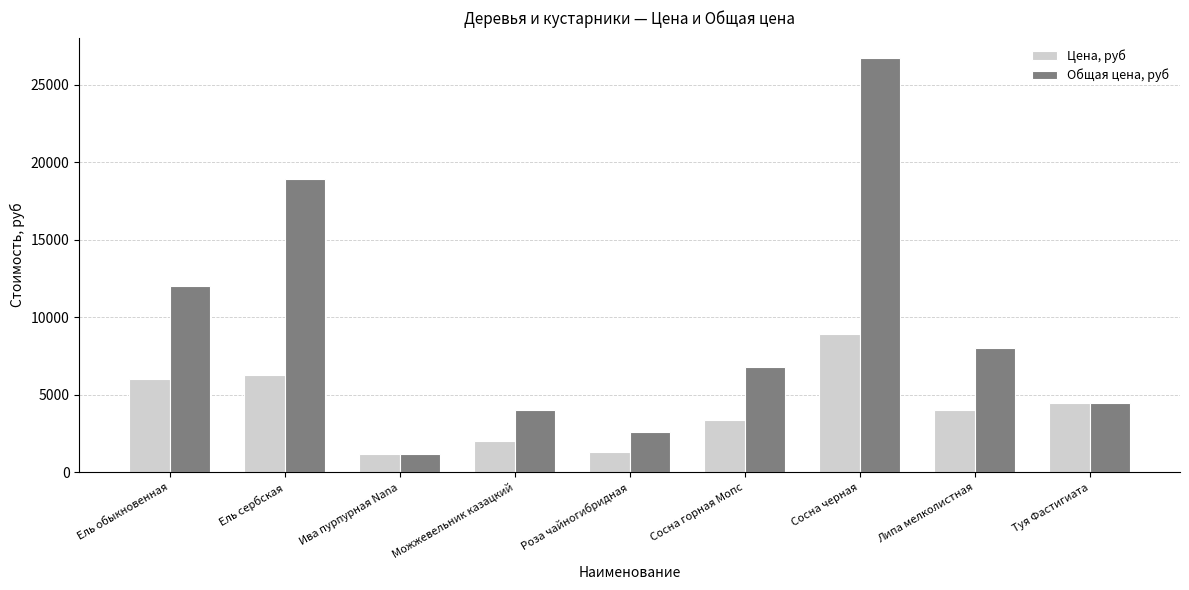

Which category has the highest value in the Общая цена, руб series?

Сосна черная